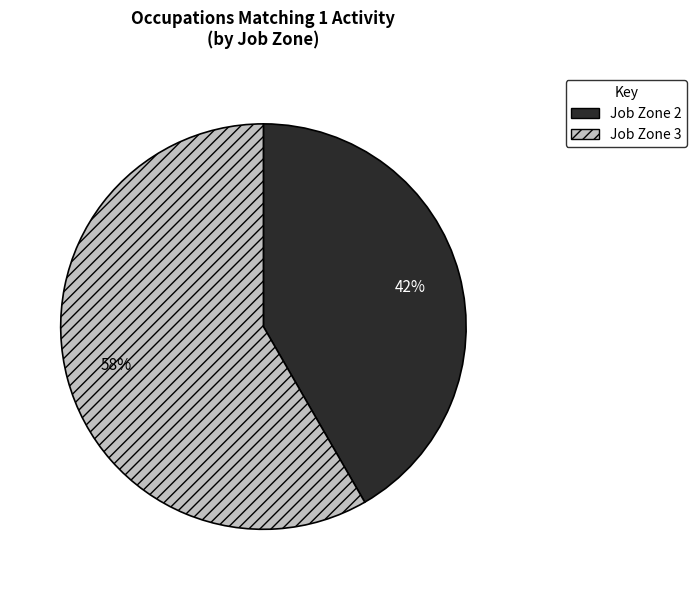

To the nearest percent, what is the average slice percentage?

50%